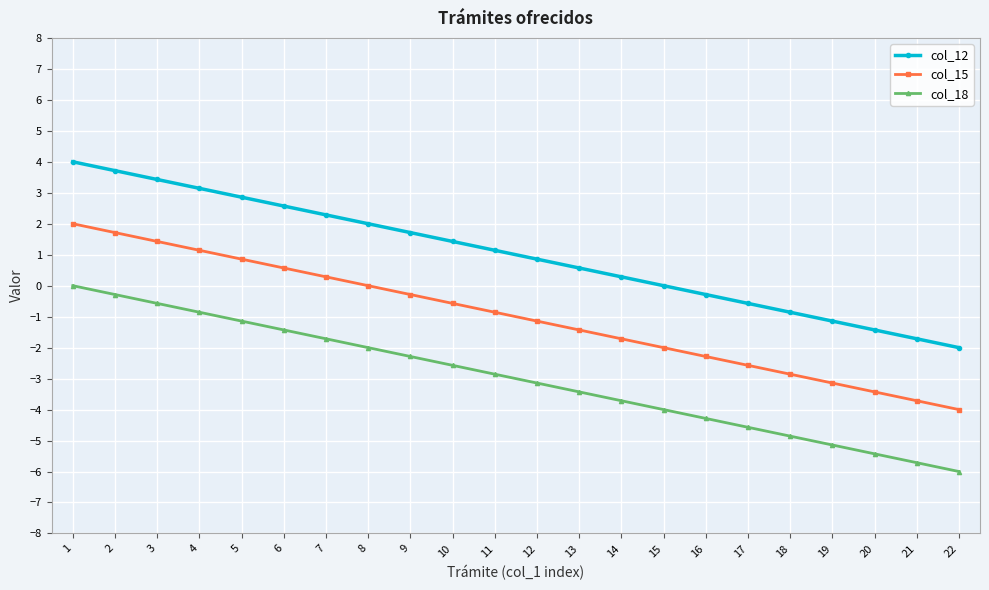

How many lines are shown in the chart?

3